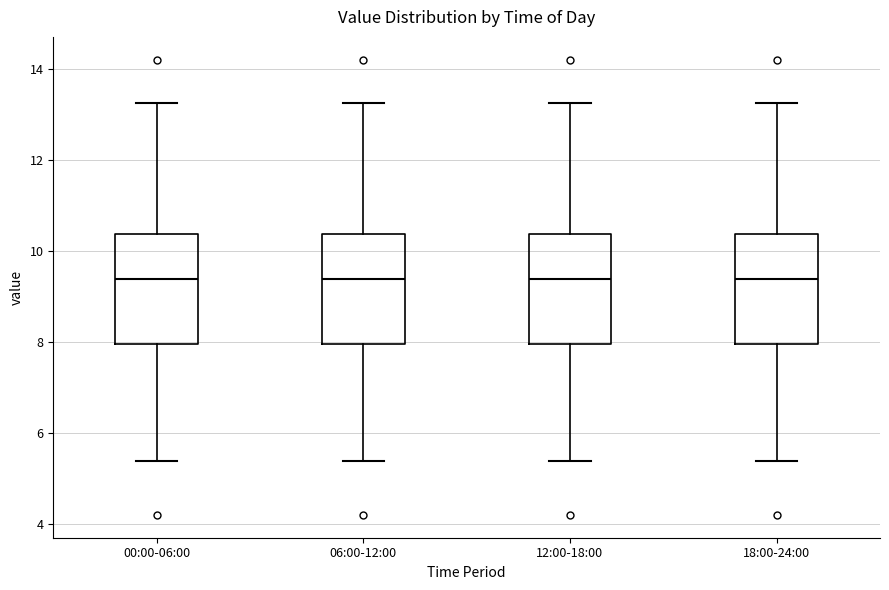

Where does the lower whisker of the box for 12:00-18:00 end on the y-axis? The values are not printed on the chart, so give them approximately, as read against the axis.

5.4